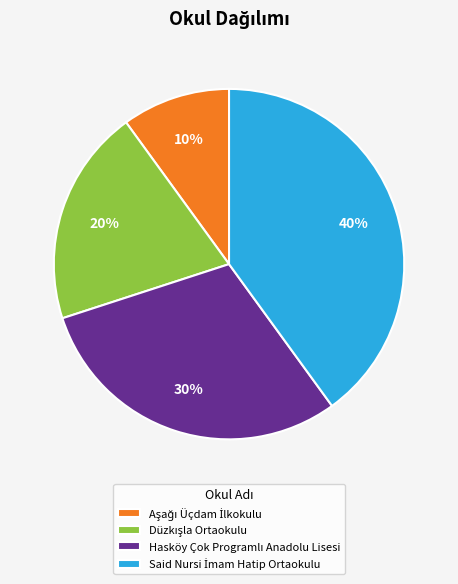

To the nearest percent, what is the difference between the largest and smallest slice percentages?

30%